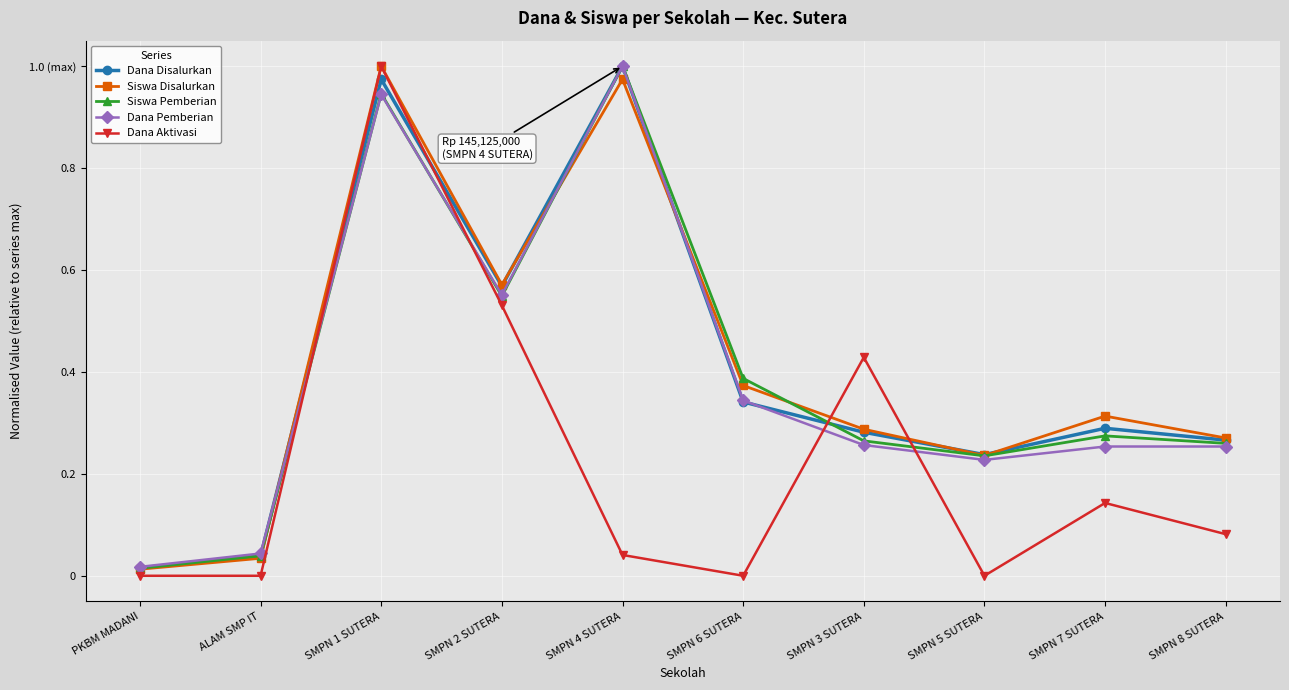

Which series has the widest spread of values?

Dana Aktivasi